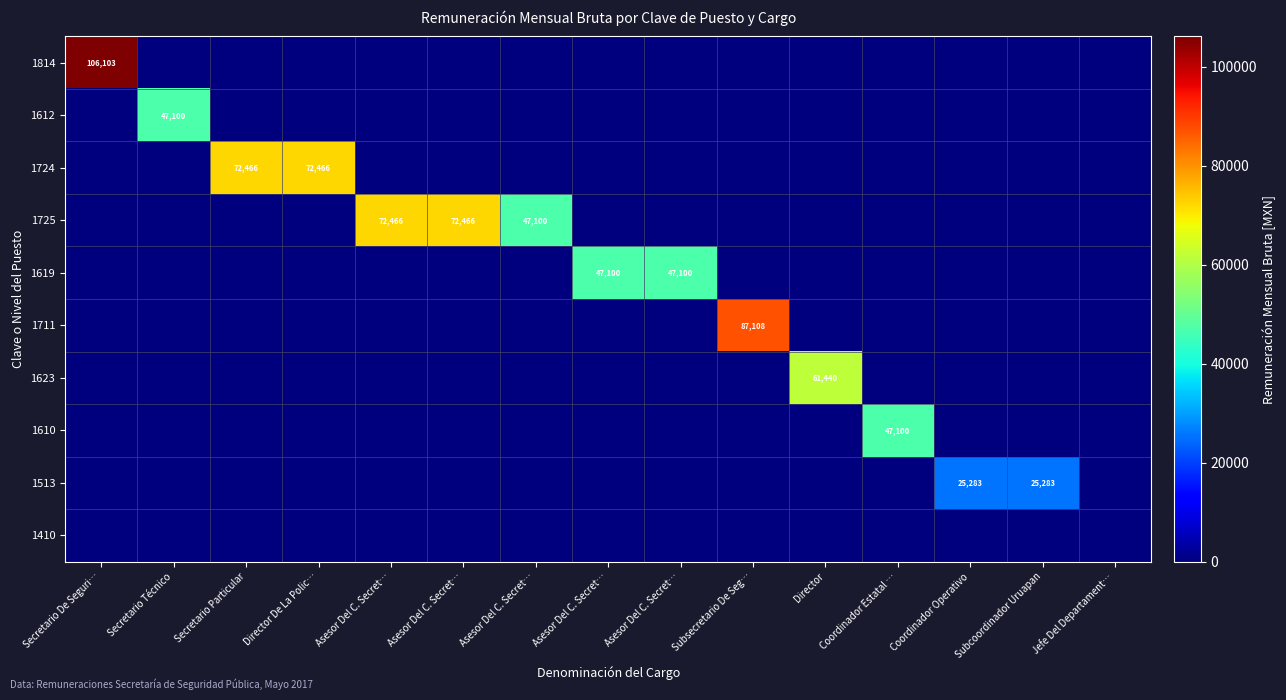

What is the total value across all series at Asesor Del C. Secret…?

72466.4